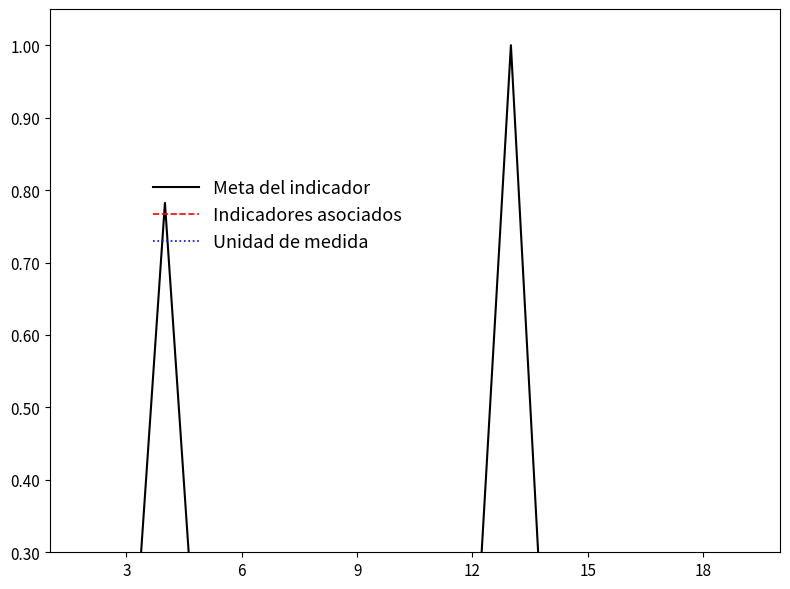

How many times do Unidad de medida and Meta del indicador cross each other?

4